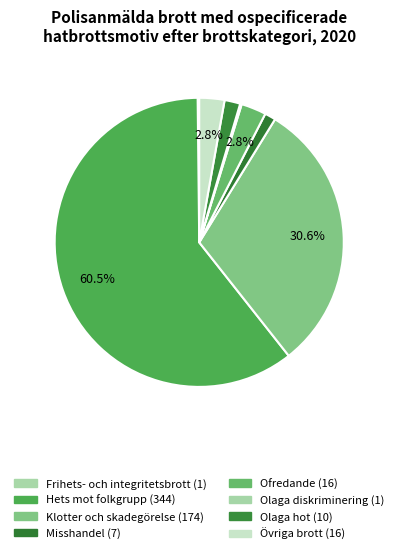

Is there any slice that represents more than half of the pie?

Yes